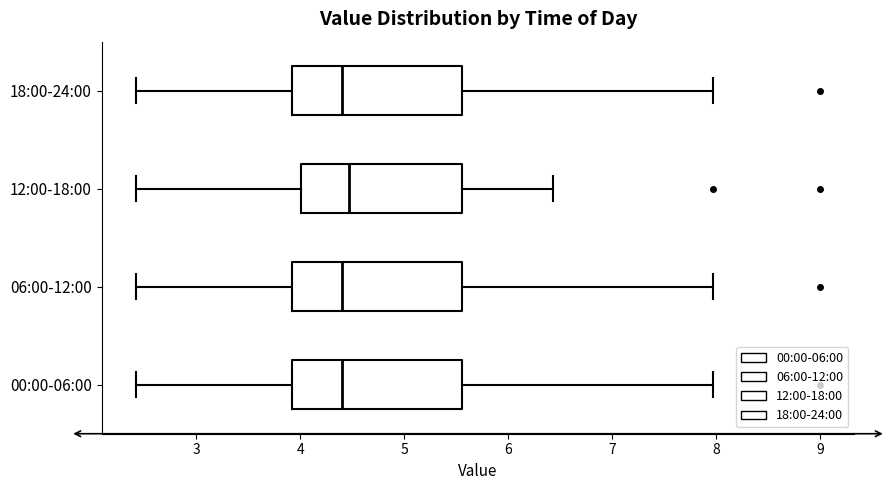

Where does the left whisker of the box for 12:00-18:00 end on the x-axis? The values are not printed on the chart, so give them approximately, as read against the axis.

2.4